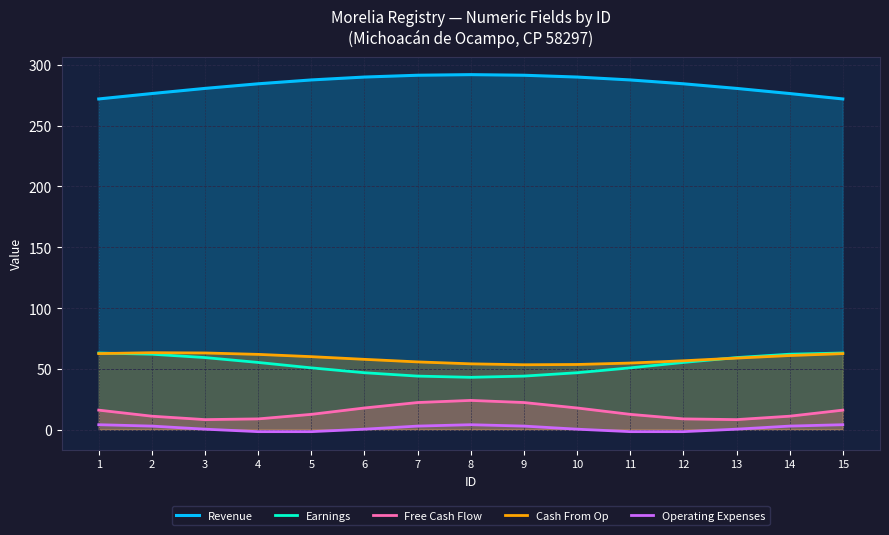

Reading right to left, transcribe all the data shown in this chart.

Revenue: 15=272.0	14=276.5	13=280.7	12=284.5	11=287.6	10=290.0	9=291.5	8=292.0	7=291.5	6=290.0	5=287.6	4=284.5	3=280.7	2=276.5	1=272.0
Earnings: 15=63.0	14=62.0	13=59.2	12=55.2	11=50.8	10=46.8	9=44.0	8=43.0	7=44.0	6=46.8	5=50.8	4=55.2	3=59.2	2=62.0	1=63.0
Free Cash Flow: 15=16.0	14=11.0	13=8.2	12=8.8	11=12.5	10=17.8	9=22.3	8=24.0	7=22.3	6=17.8	5=12.5	4=8.8	3=8.2	2=11.0	1=16.0
Cash From Op: 15=62.5	14=60.9	13=58.8	12=56.6	11=54.7	10=53.6	9=53.3	8=54.1	7=55.7	6=57.8	5=60.0	4=61.9	3=63.0	2=63.3	1=62.5
Operating Expenses: 15=4.0	14=2.9	13=0.3	12=-1.7	11=-1.7	10=0.3	9=2.9	8=4.0	7=2.9	6=0.3	5=-1.7	4=-1.7	3=0.3	2=2.9	1=4.0